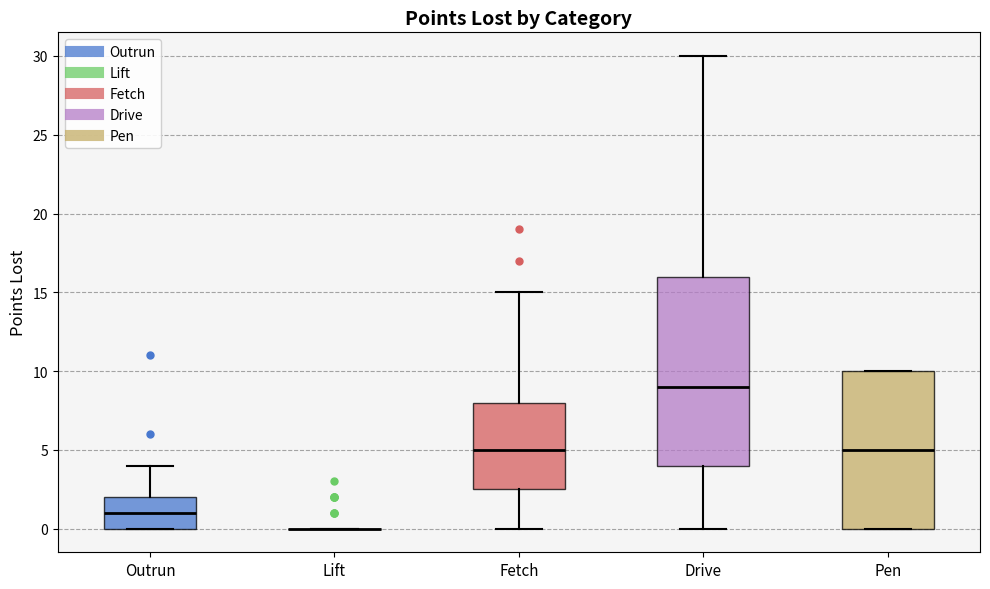

Where does the median line of the box for Fetch sit on the y-axis? The values are not printed on the chart, so give them approximately, as read against the axis.

5.0